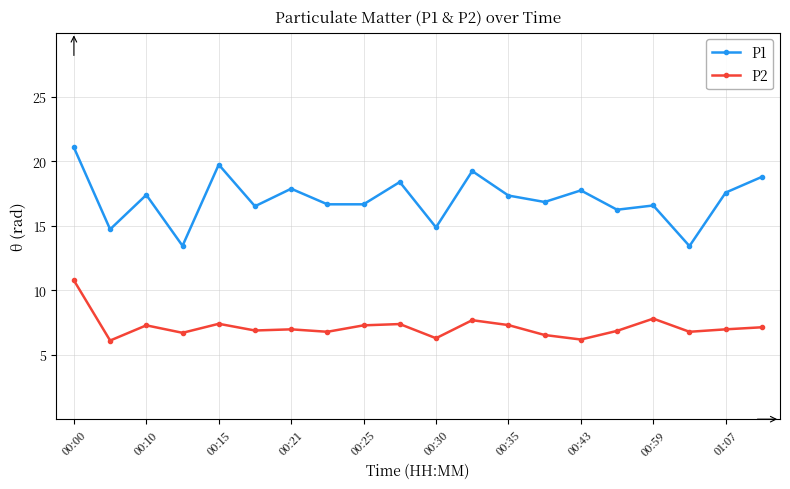

True or false: P1 and P2 intersect in this chart.

False